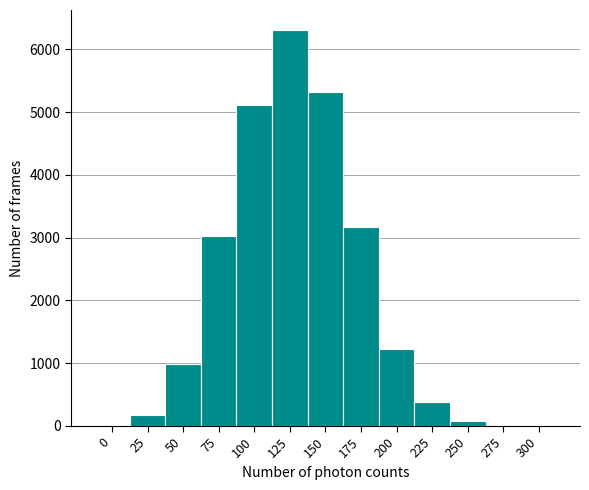

What is the maximum value shown in the chart?

6311